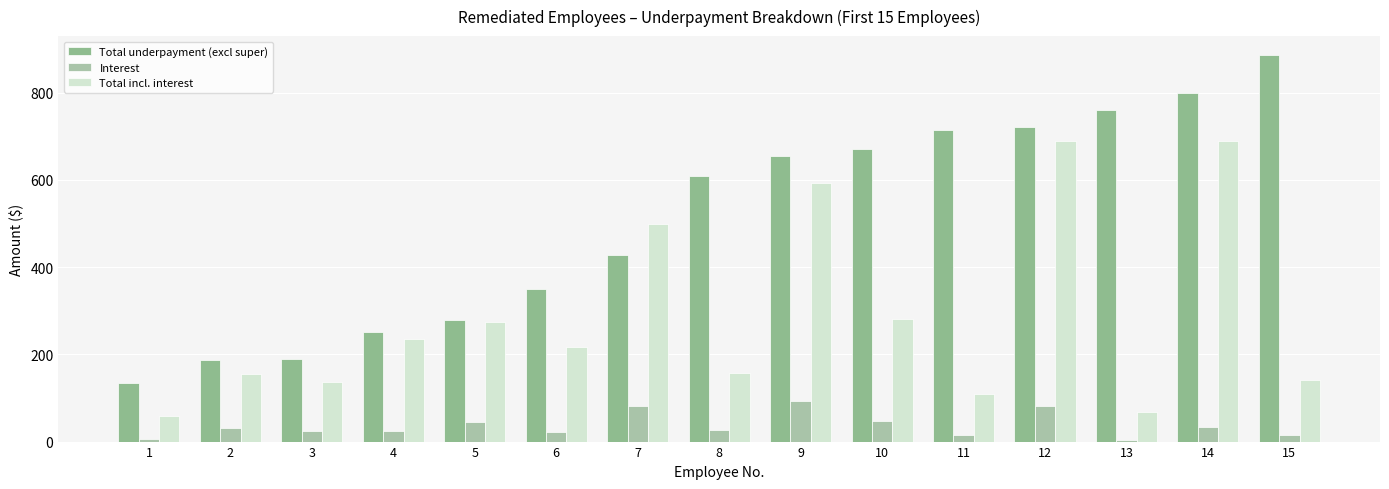

At which category does the chart reach its peak across all series?

15